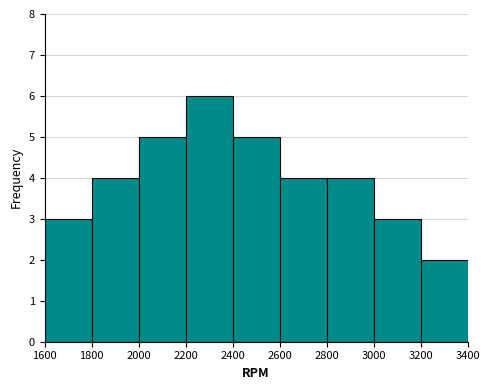

Reading left to right, list every bar in this chart as the range it spans on the x-axis followed by its height. The values are not printed on the chart, so give them approximately, as read against the axis.

1600 to 1800: 3
1800 to 2000: 4
2000 to 2200: 5
2200 to 2400: 6
2400 to 2600: 5
2600 to 2800: 4
2800 to 3000: 4
3000 to 3200: 3
3200 to 3400: 2